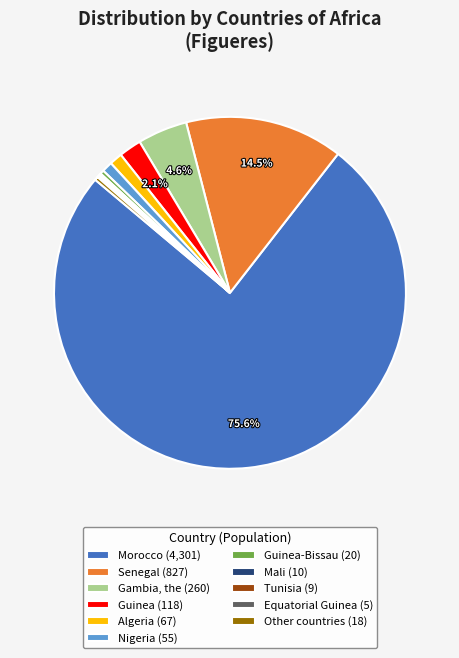

Is there a majority slice in this chart?

Yes